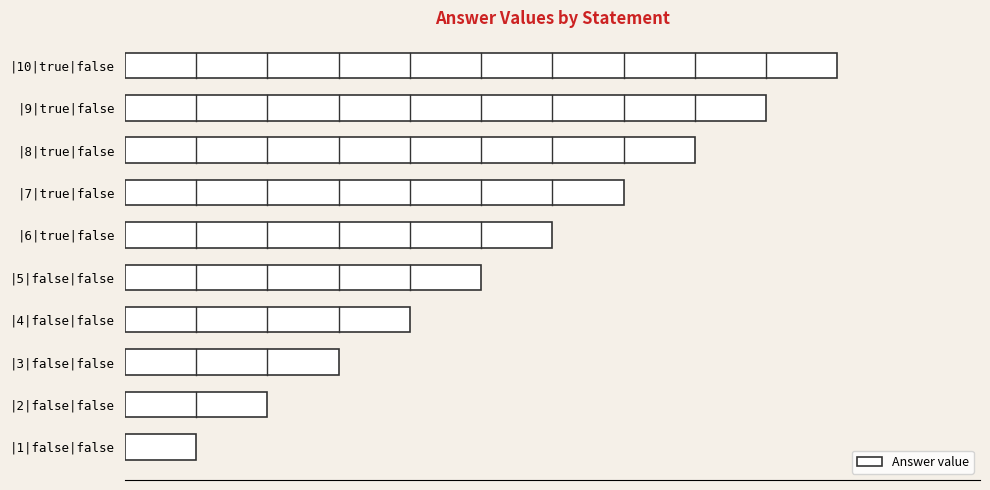

Does the chart contain any negative values?

No